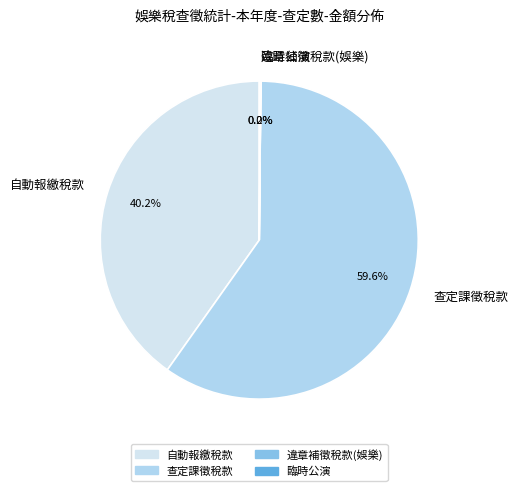

Which category has the biggest portion of the pie?

查定課徵稅款